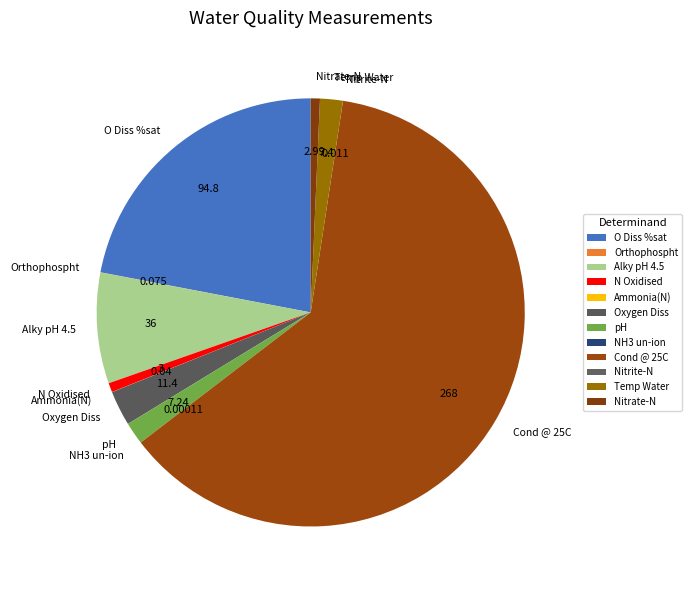

Does any single category account for the majority?

Yes